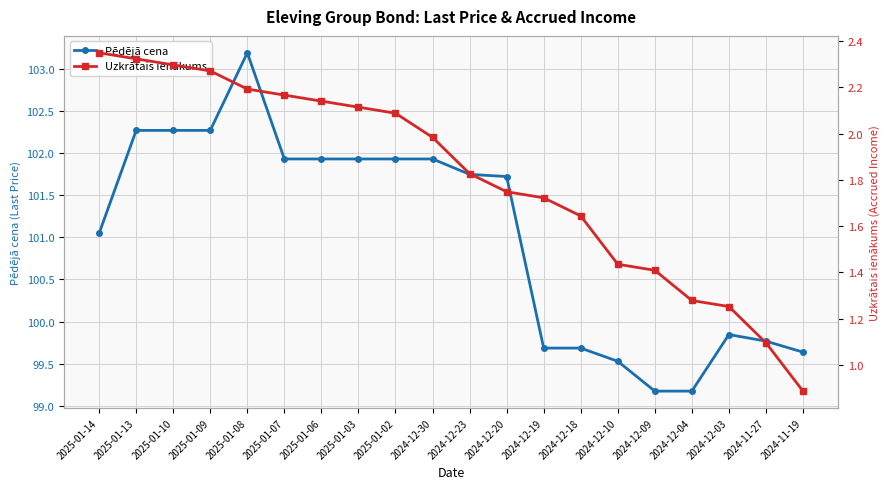

True or false: Uzkrātais ienākums has a value of 1.7 at 2024-12-20.

True